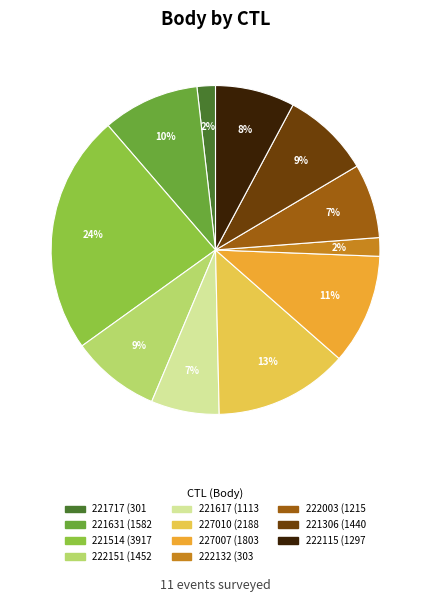

True or false: 221631 accounts for 18% of the total.

False